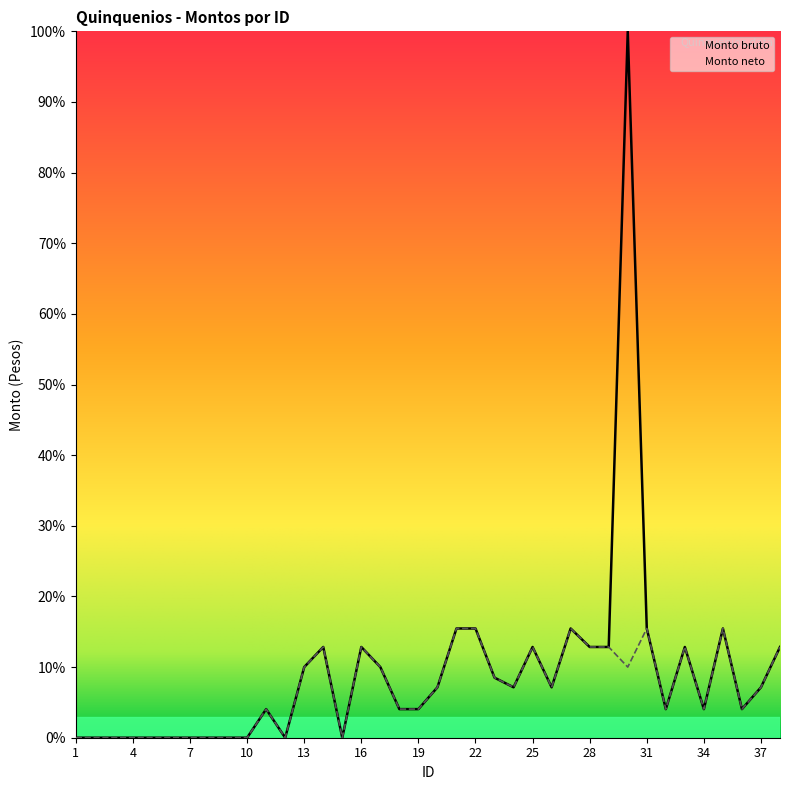

Reading left to right, list all the values displayed in this chart.

Monto bruto: 0.0	0.0	0.0	0.0	0.0	0.0	0.0	0.0	0.0	0.0	4.0	0.0	10.0	12.8	0.0	12.8	10.0	4.0	4.0	7.1	15.5	15.5	8.5	7.1	12.8	7.1	15.5	12.8	12.8	100.0	15.5	4.0	12.8	4.0	15.5	4.0	7.1	12.8
Monto neto: 0.0	0.0	0.0	0.0	0.0	0.0	0.0	0.0	0.0	0.0	4.0	0.0	10.0	12.8	0.0	12.8	10.0	4.0	4.0	7.1	15.5	15.5	8.5	7.1	12.8	7.1	15.5	12.8	12.8	10.0	15.5	4.0	12.8	4.0	15.5	4.0	7.1	12.8